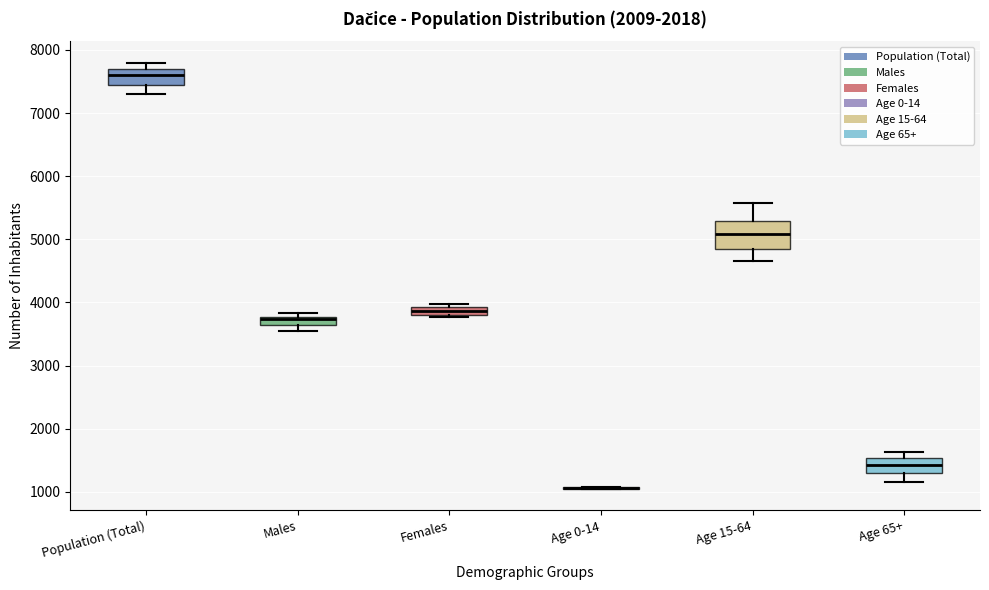

Which box is the tallest, from its lower edge to its upper edge?

Age 15-64